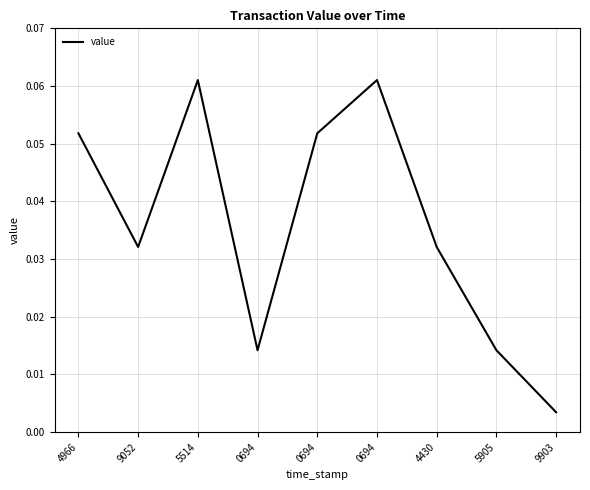

At which category does the chart reach its minimum across all series?

9903